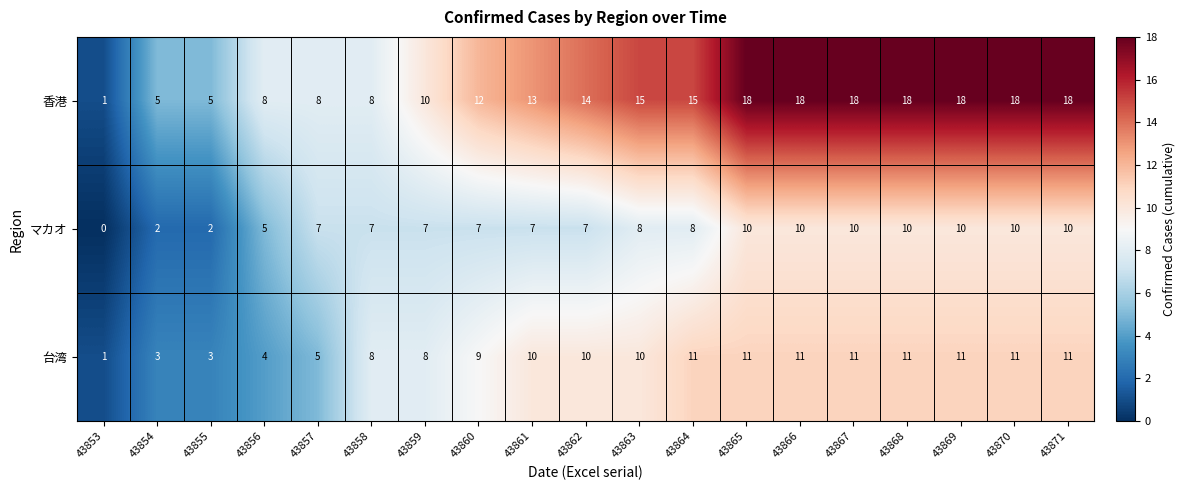

Count the 台湾 values in the range 5 to 11.

15